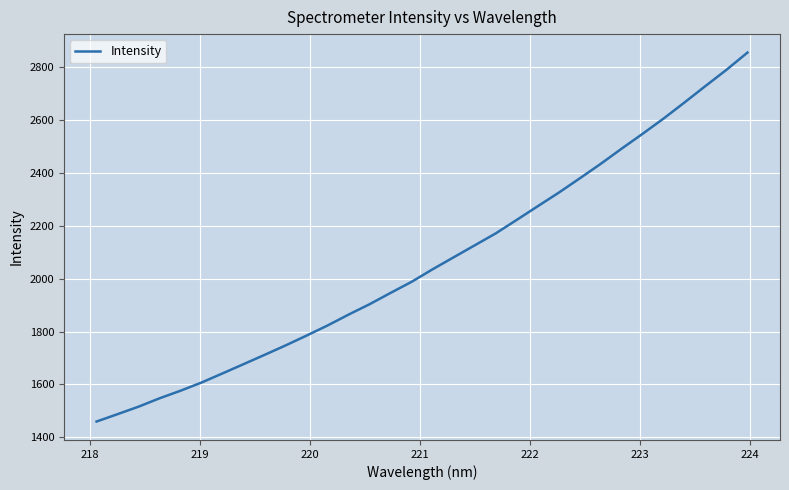

What is the greatest value displayed?

2855.3